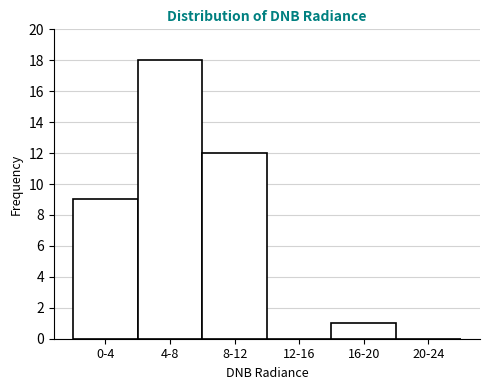

Reading right to left, list all the values displayed in this chart.

20-24=0	16-20=1	12-16=0	8-12=12	4-8=18	0-4=9